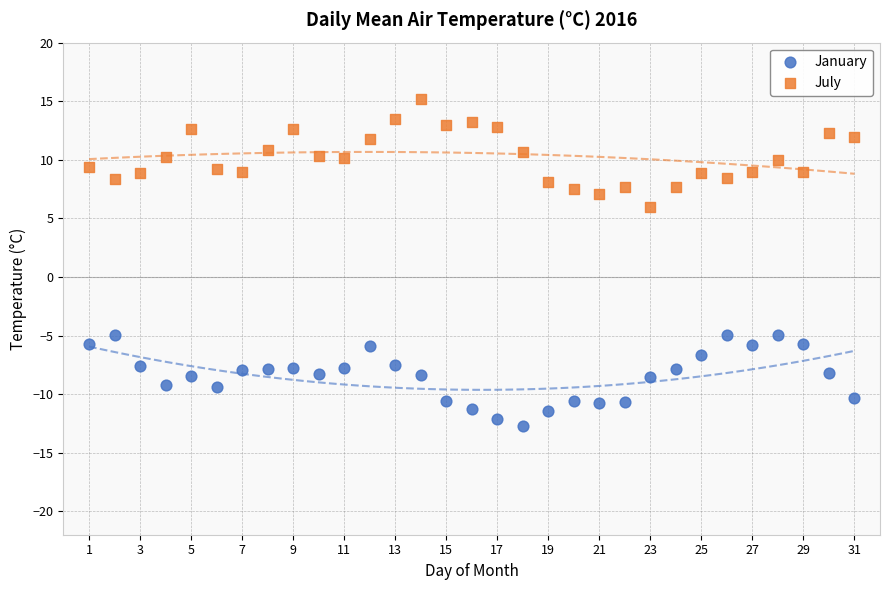

Which series reaches the minimum Y coordinate?

January